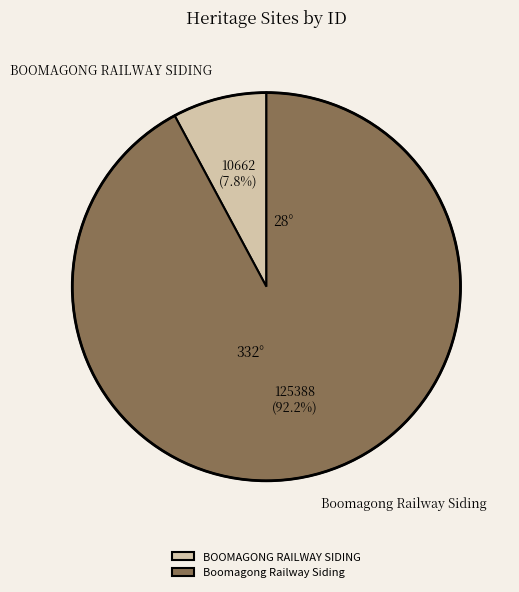

What is the largest slice in the pie chart?

Boomagong Railway Siding